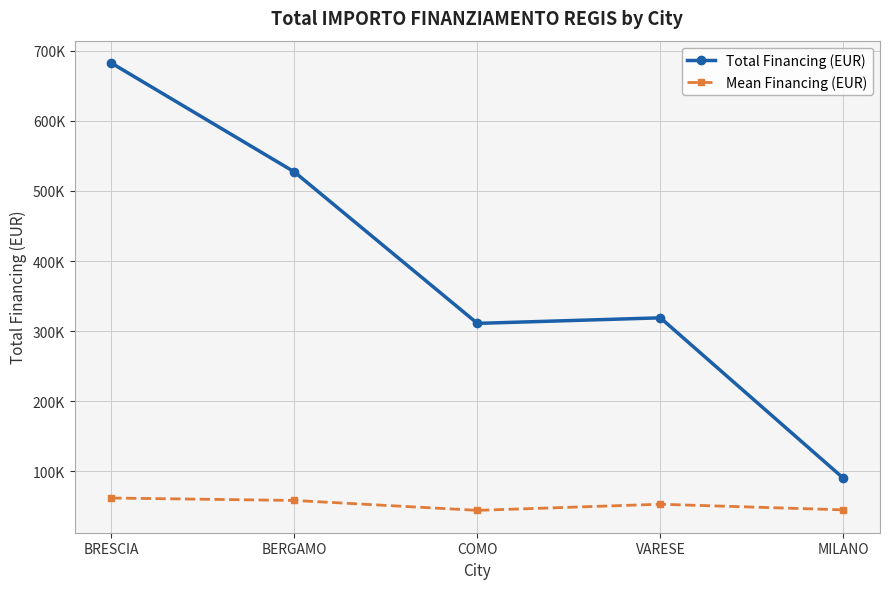

What is the value of the Total Financing (EUR) point at the 4th from the left?

319070.1